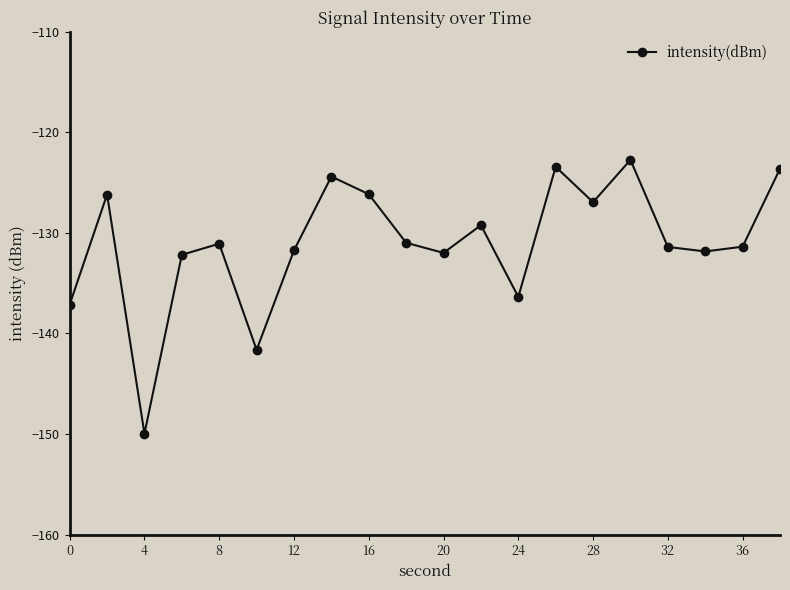

What is the value of the 2nd point from the left?

-126.2